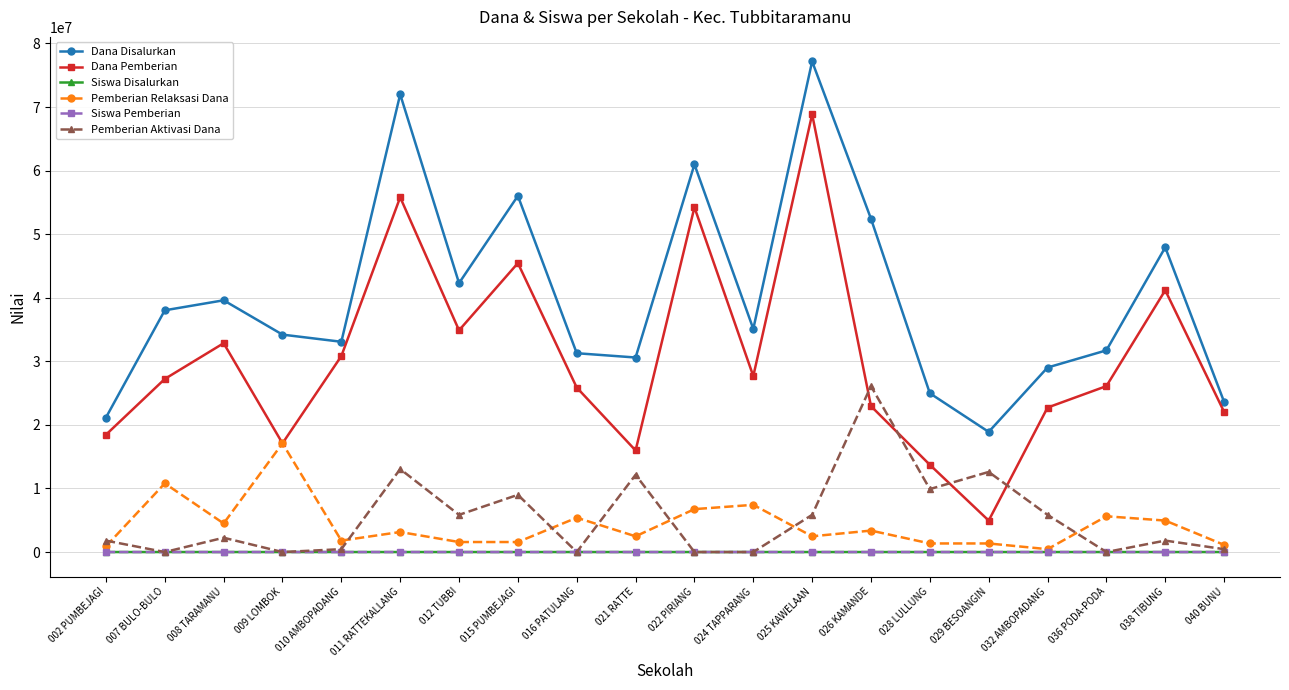

Between 011 RATTEKALLANG and 038 TIBUNG, which series saw the biggest shift?

Dana Disalurkan